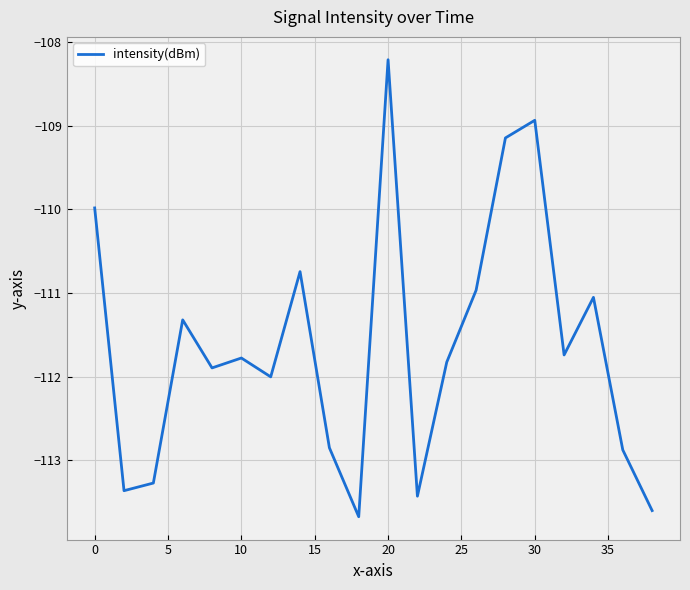

What is the greatest value displayed?

-108.2